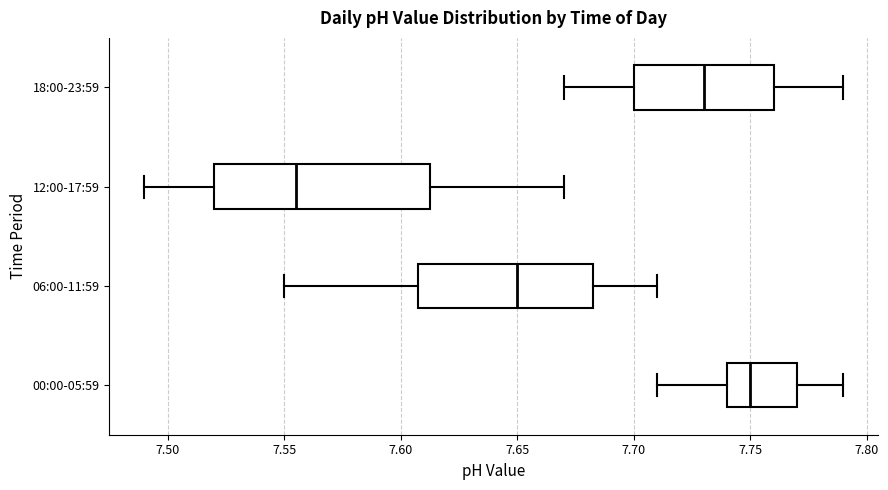

Which box's median line is the furthest to the right?

00:00-05:59